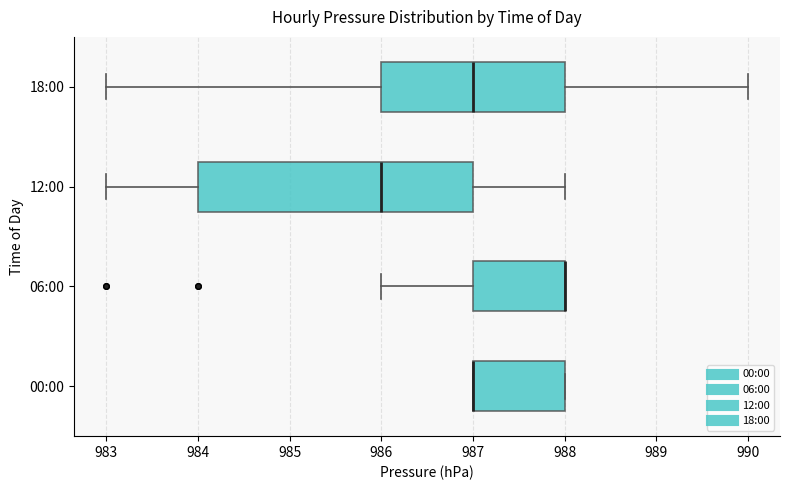

Where is the left edge of the box for 00:00 on the x-axis? The values are not printed on the chart, so give them approximately, as read against the axis.

987